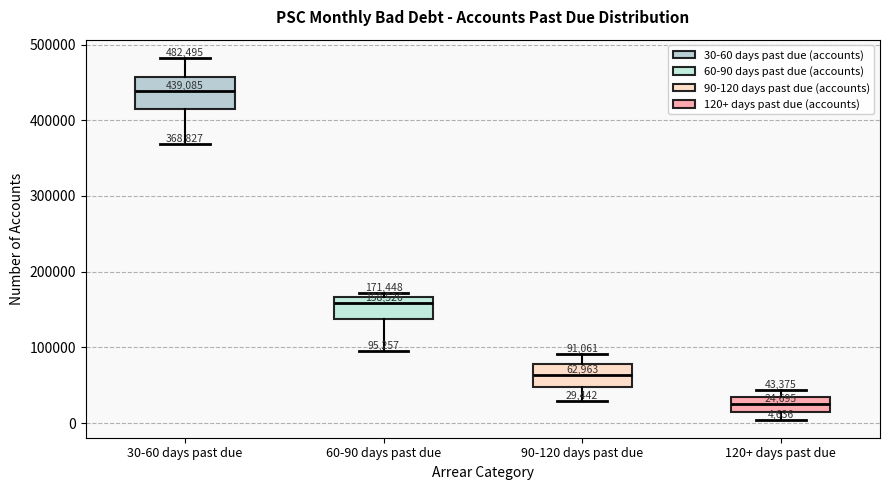

Which box is the tallest, from its lower edge to its upper edge?

30-60 days past due